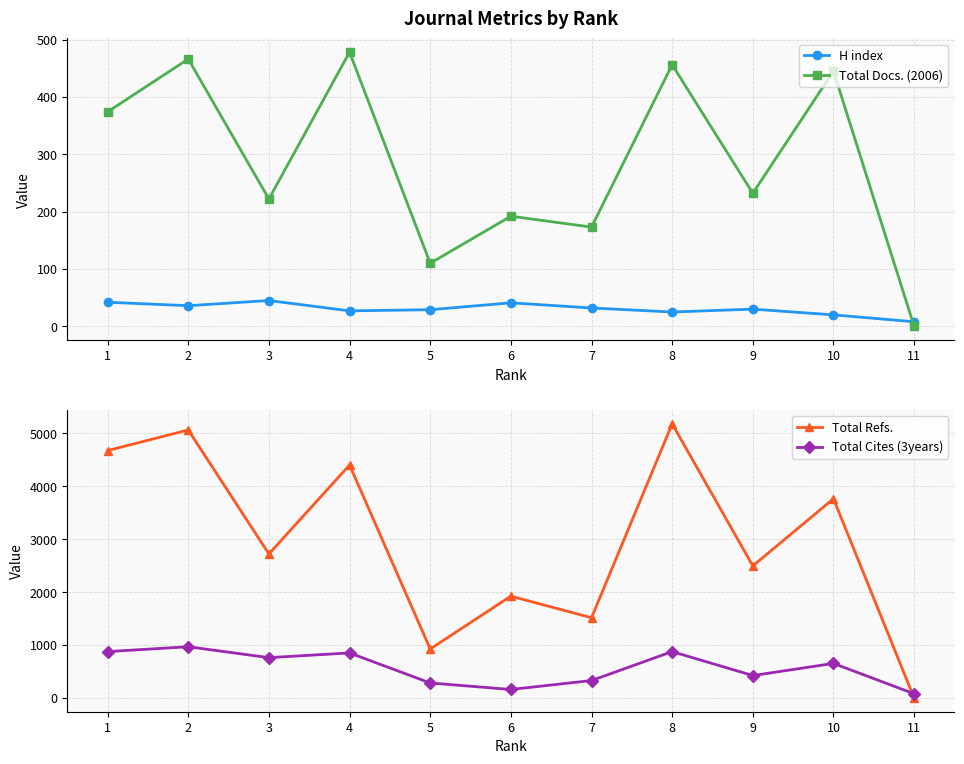

What is the spread (max minus min) of values at 8?

5151